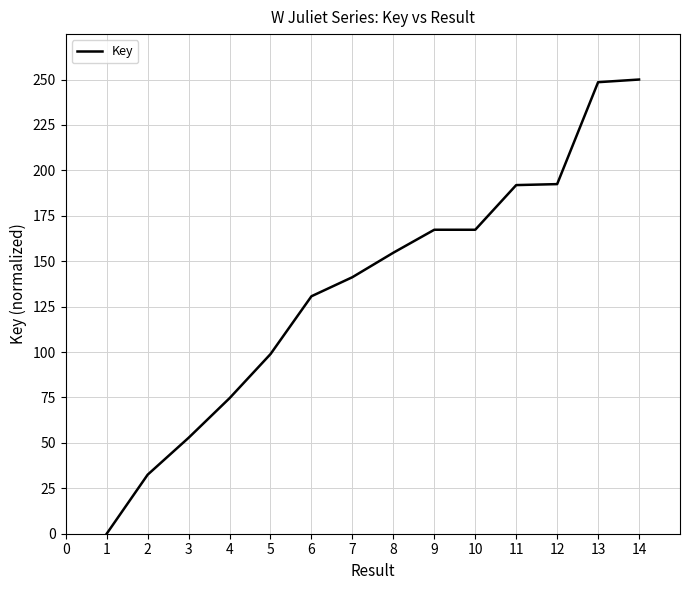

What is the difference between the maximum and minimum values?

250.0